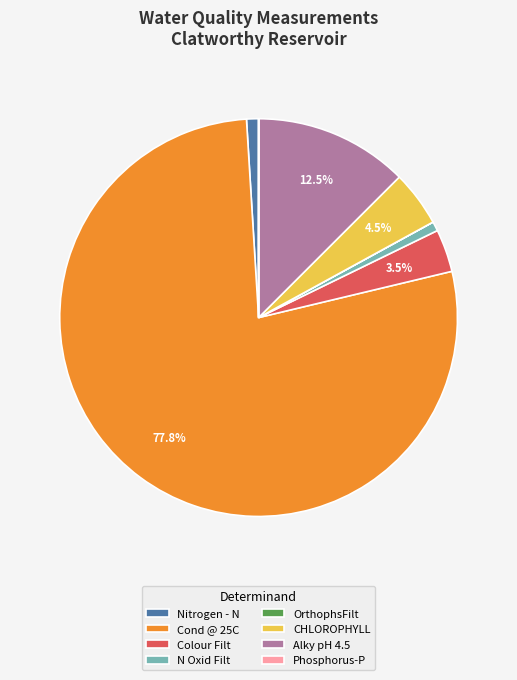

Approximately how many times larger is the value at Colour Filt compared to N Oxid Filt?

4.5